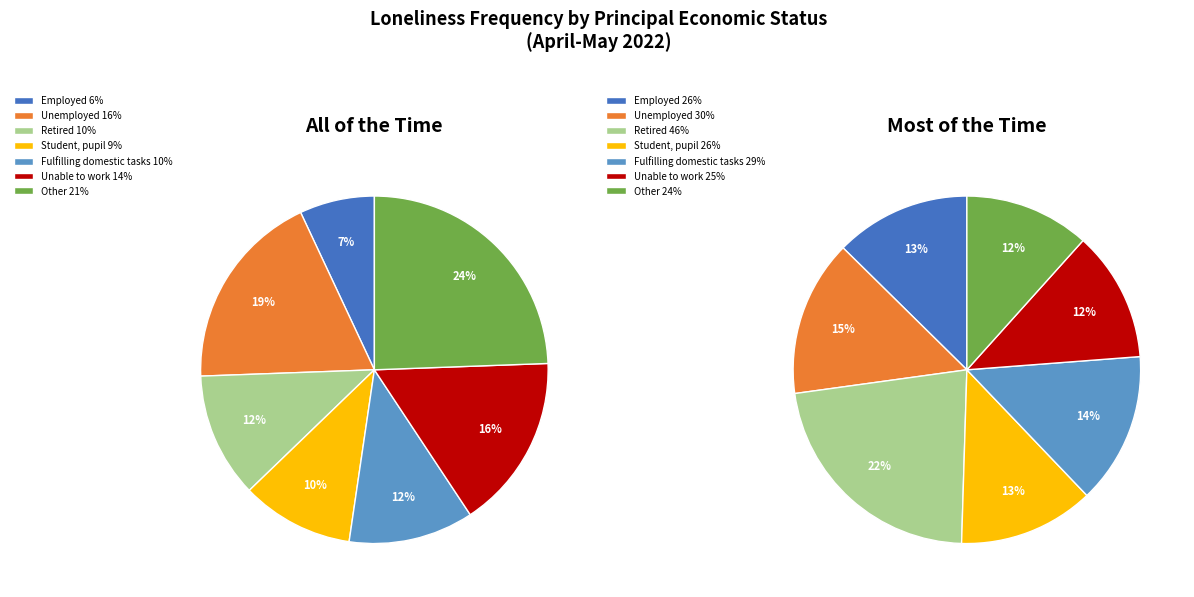

The Student, pupil slice represents 13% of the pie. True or false?

True